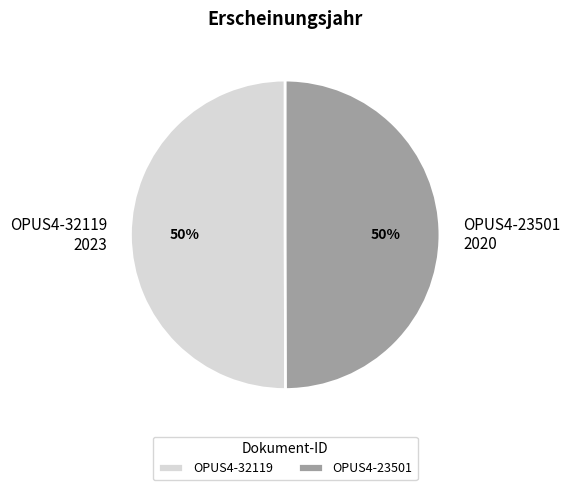

What percentage is the OPUS4-23501 slice, to the nearest percent?

50%